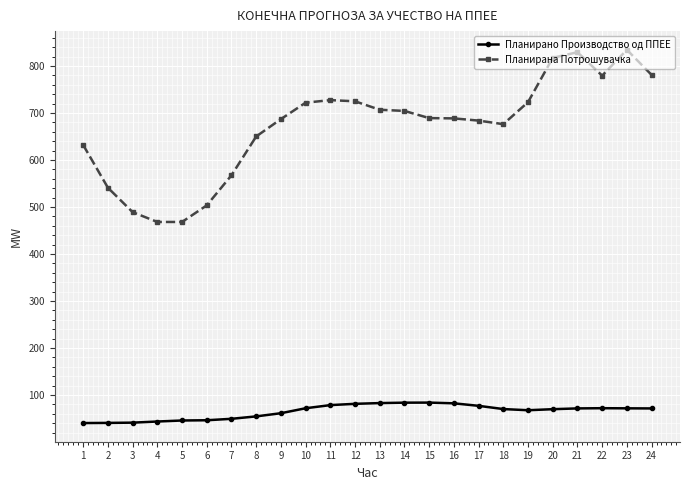

How many data points in Планирано Производство од ППЕЕ are less than 71?

12